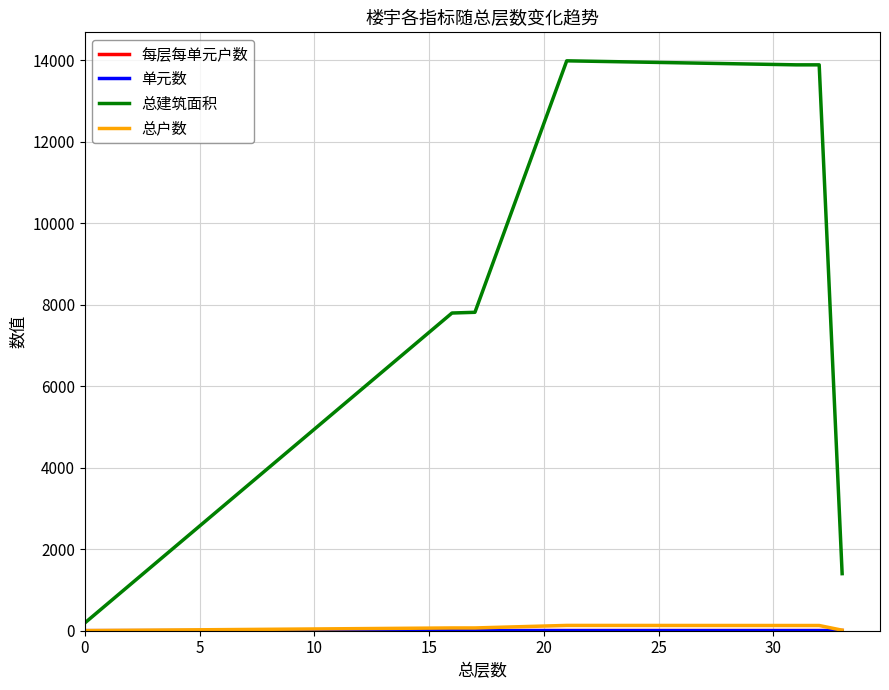

Which series has the largest total across all categories?

总建筑面积